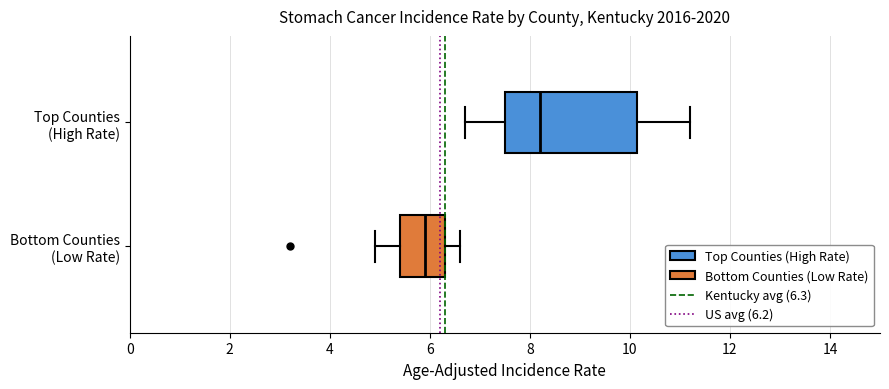

Reading bottom to top, read every box against the x-axis: the position of its median line, the range the box covers, and the ends of its whiskers. The values are not printed on the chart, so give them approximately, as read against the axis.

Bottom Counties (Low Rate): median 6.0, box 5.4 to 6.4, whiskers 5.0 to 6.6
Top Counties (High Rate): median 8.2, box 7.6 to 10.2, whiskers 6.8 to 11.2